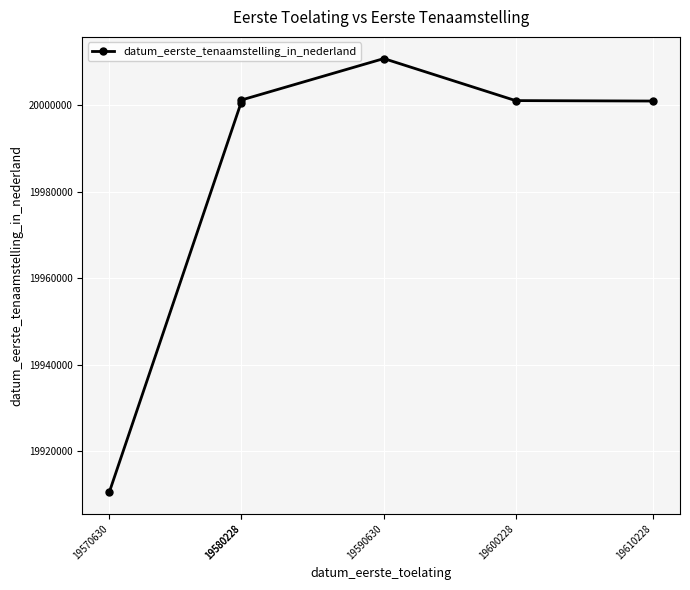

True or false: there are more than 0 points higher than both neighbors.

True